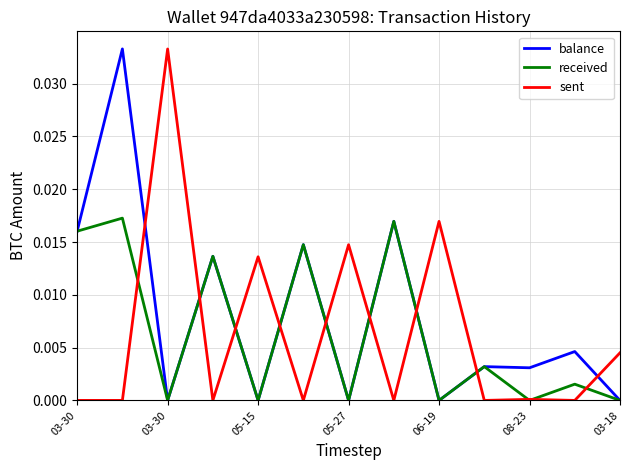

Which series has the largest total across all categories?

balance